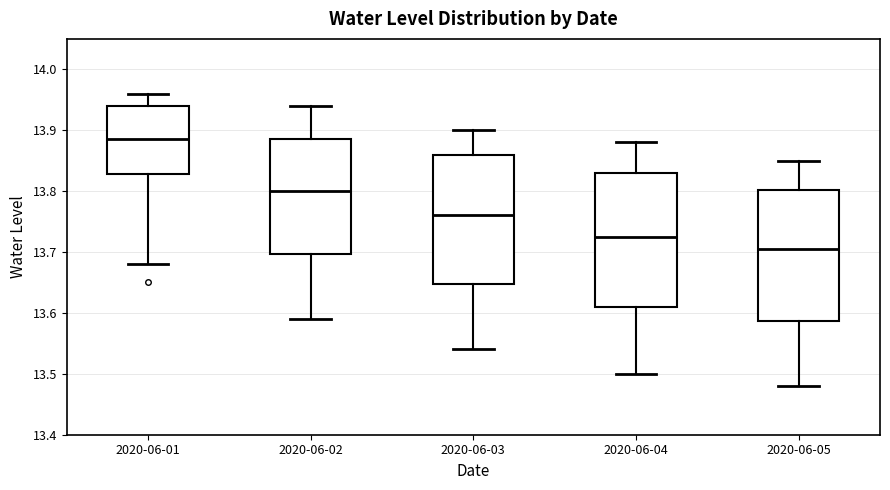

Where does the upper whisker of the box for 2020-06-02 end on the y-axis? The values are not printed on the chart, so give them approximately, as read against the axis.

13.94